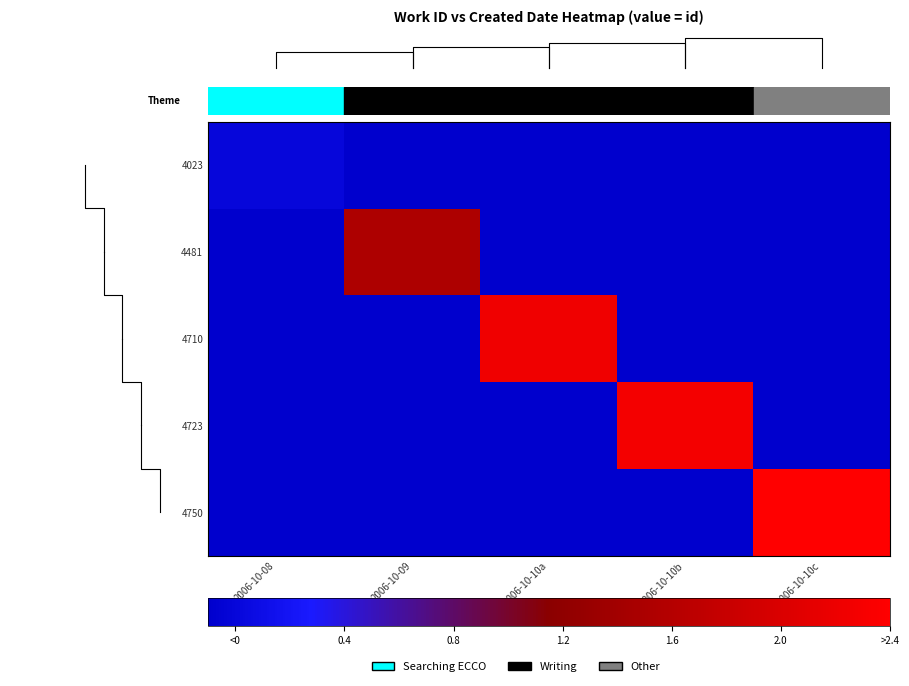

Between 2006-10-10a and 2006-10-08, which is larger?

2006-10-08